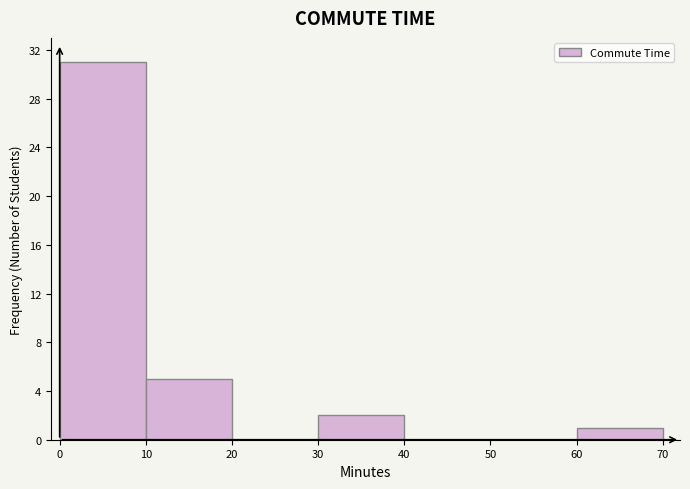

What is the height of the bar covering 60 to 70 on the x-axis? The values are not printed on the chart, so give them approximately, as read against the axis.

1